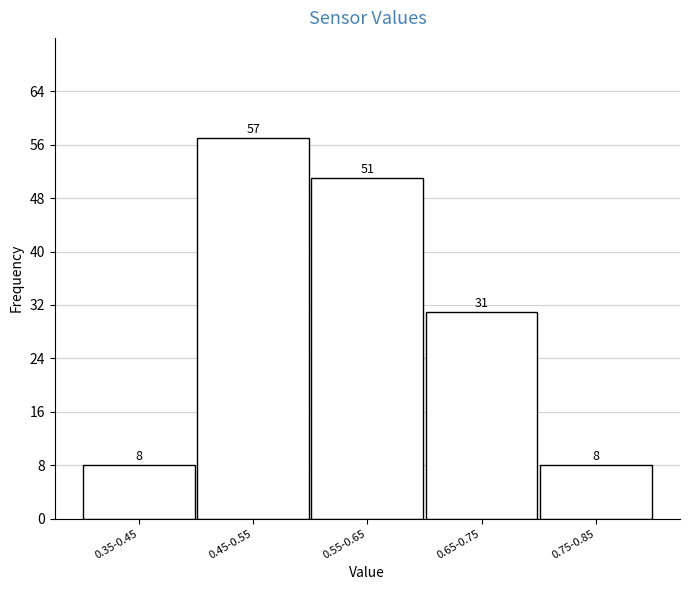

Reading right to left, what are all the values shown in this chart?

0.75-0.85=8	0.65-0.75=31	0.55-0.65=51	0.45-0.55=57	0.35-0.45=8